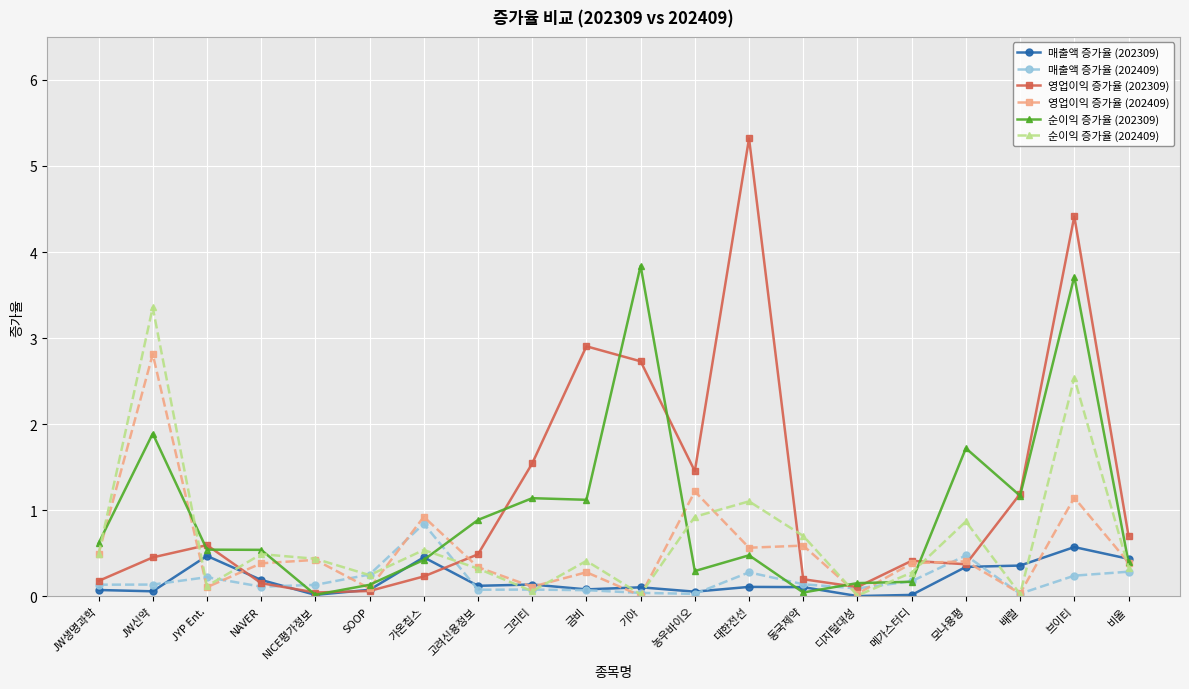

What is the label of the 5th point from the left?

NICE평가정보